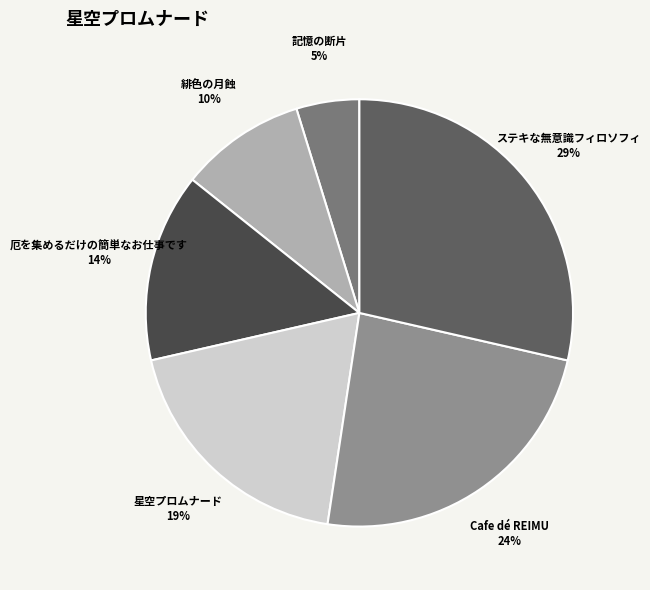

The ステキな無意識フィロソフィ slice represents 43% of the pie. True or false?

False